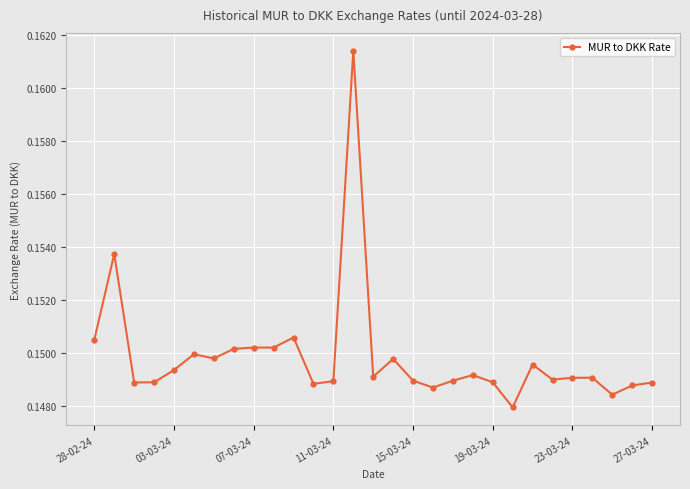

How many lines are shown in the chart?

1